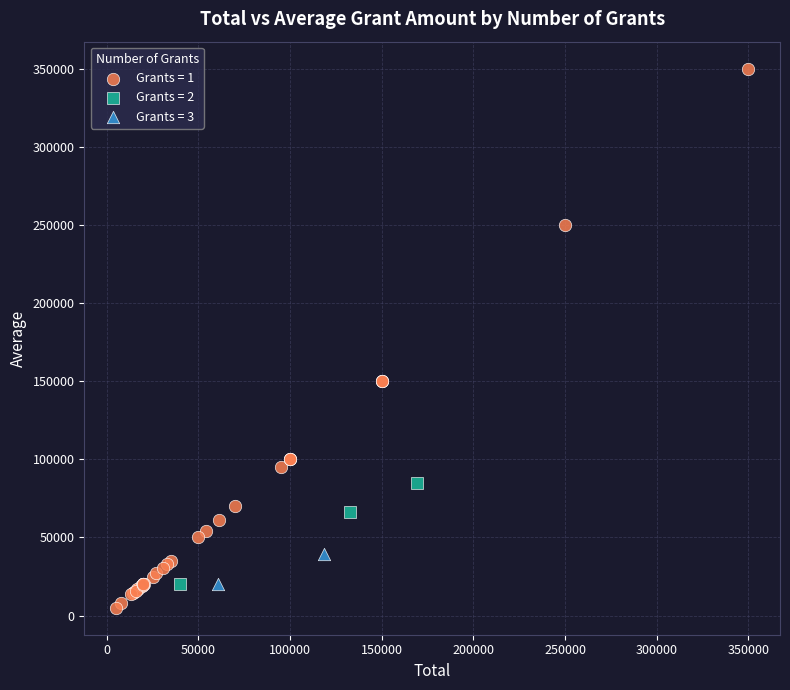

What are all the series names shown in the legend?

Grants = 1, Grants = 2, Grants = 3